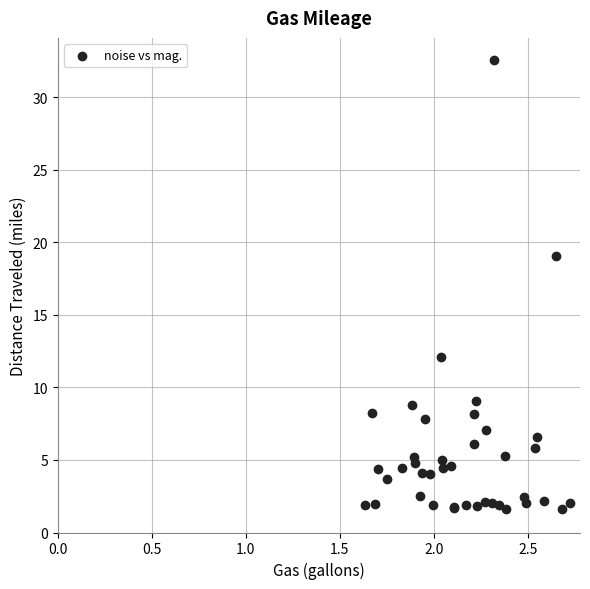

What Y value in the scatter plot is closest to 17?

19.1